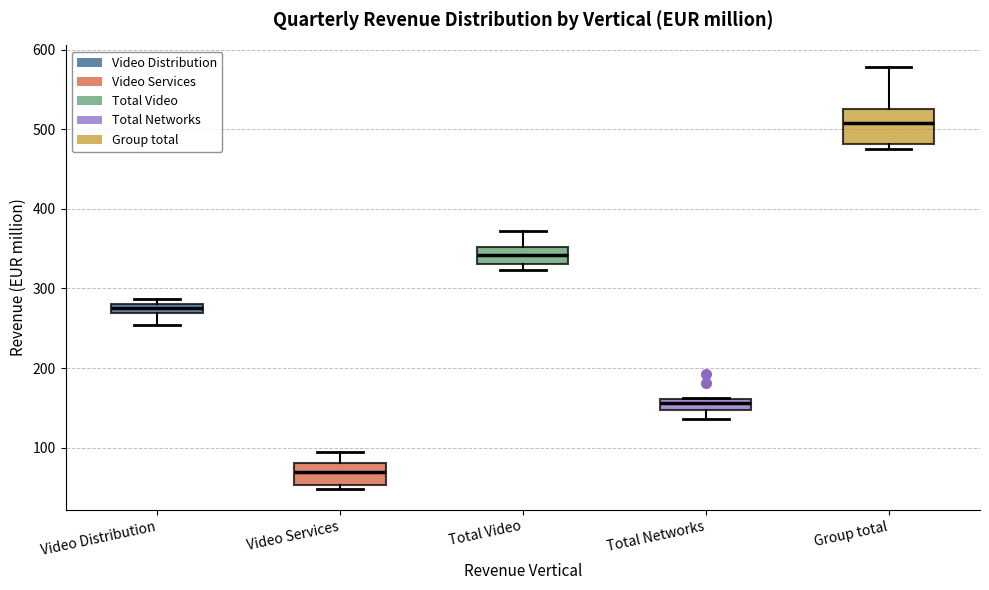

Where does the lower whisker of the box for Total Networks end on the y-axis? The values are not printed on the chart, so give them approximately, as read against the axis.

140